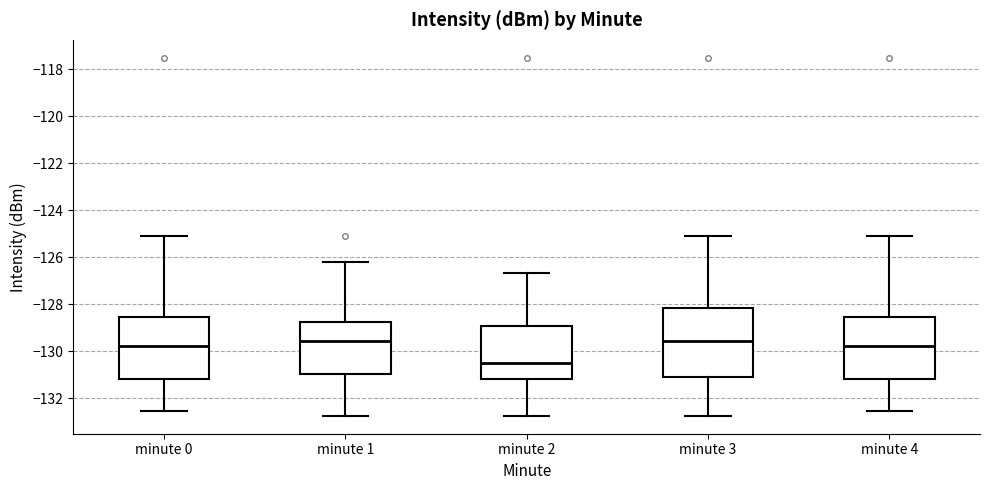

Reading left to right, read every box against the y-axis: the position of its median line, the range the box covers, and the ends of its whiskers. The values are not printed on the chart, so give them approximately, as read against the axis.

minute 0: median -129.8, box -131.2 to -128.6, whiskers -132.6 to -125.0
minute 1: median -129.6, box -131.0 to -128.8, whiskers -132.8 to -126.2
minute 2: median -130.6, box -131.2 to -129.0, whiskers -132.8 to -126.6
minute 3: median -129.6, box -131.0 to -128.2, whiskers -132.8 to -125.0
minute 4: median -129.8, box -131.2 to -128.6, whiskers -132.6 to -125.0